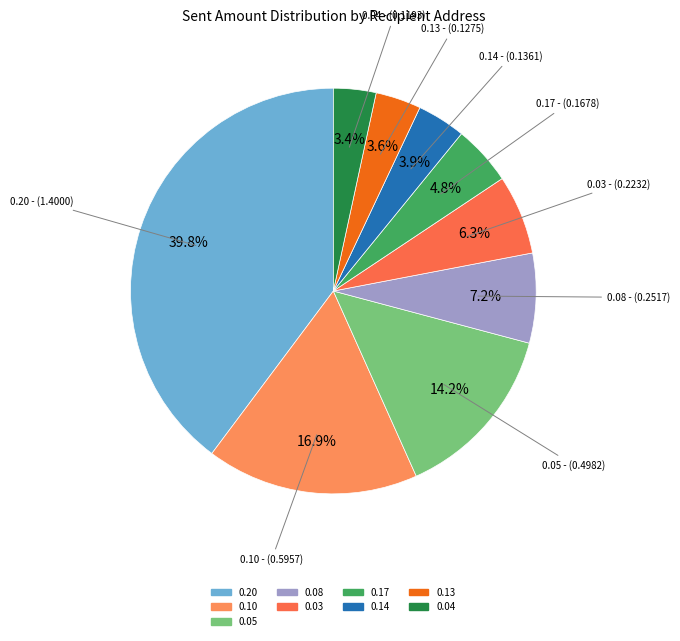

How many segments does this pie chart have?

9